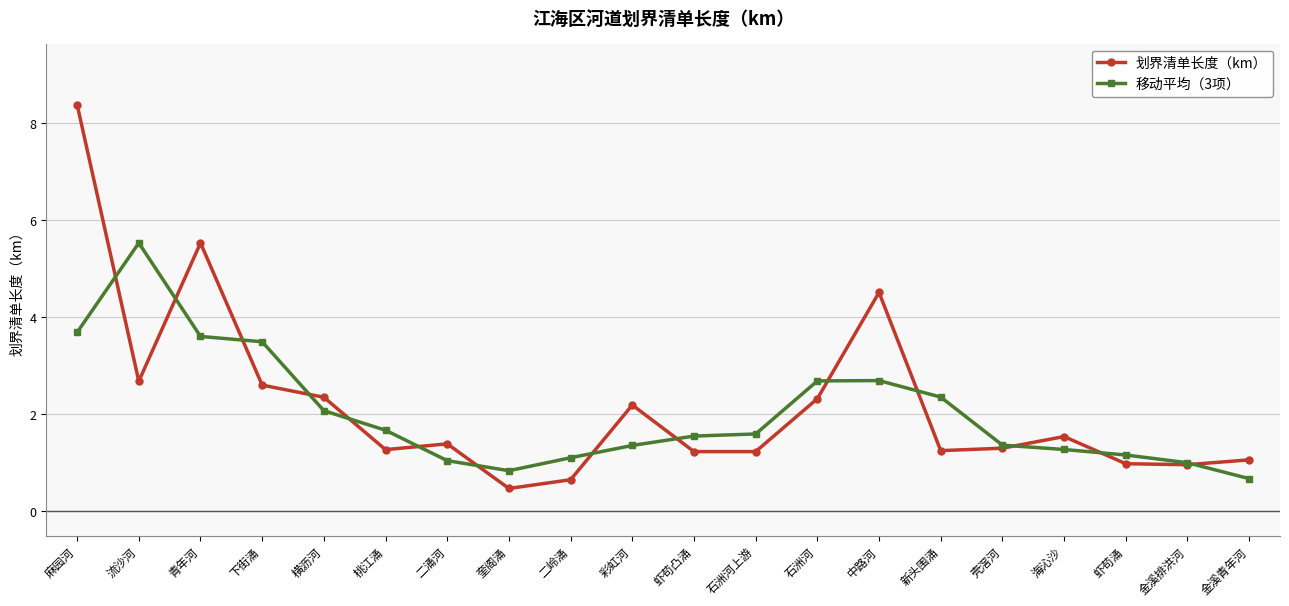

Read the 划界清单长度（km） value at 虾苟凸涌.

1.2